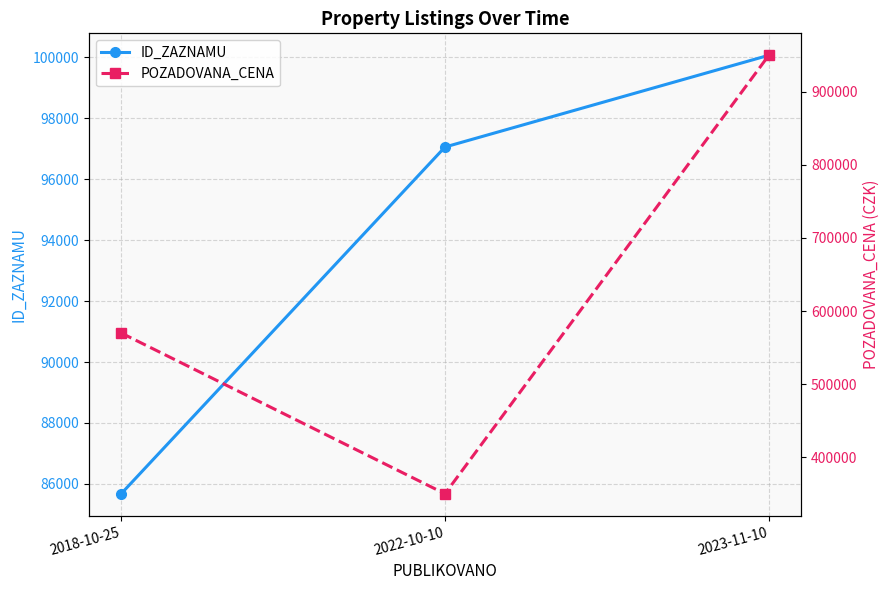

List the series in order of their peak value, highest first.

POZADOVANA_CENA, ID_ZAZNAMU